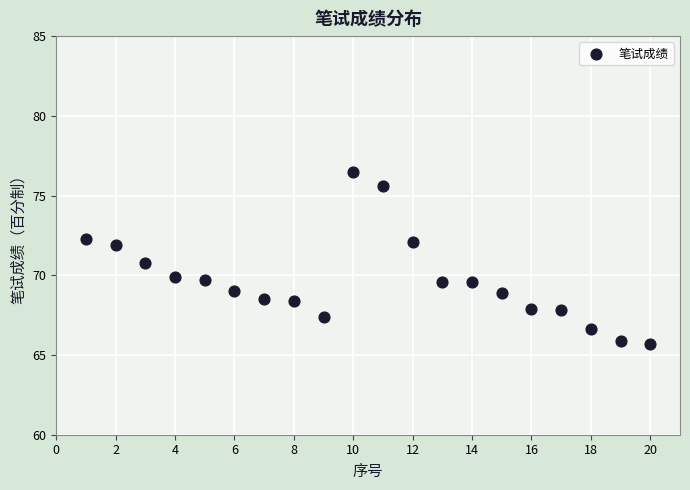

What is the range of X values (max minus min)?

19.0